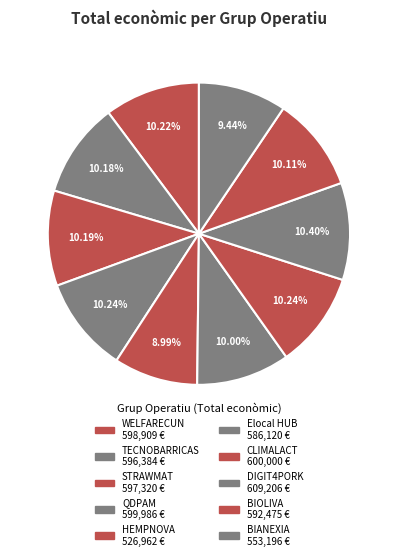

The QDPAM slice represents 10% of the pie. True or false?

True